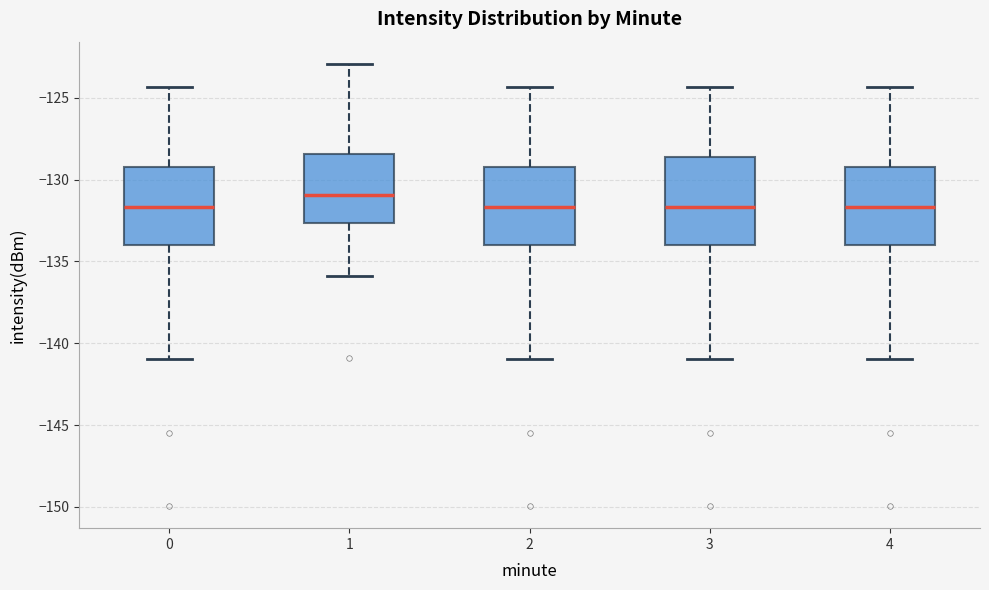

Which box's median line is the highest?

1